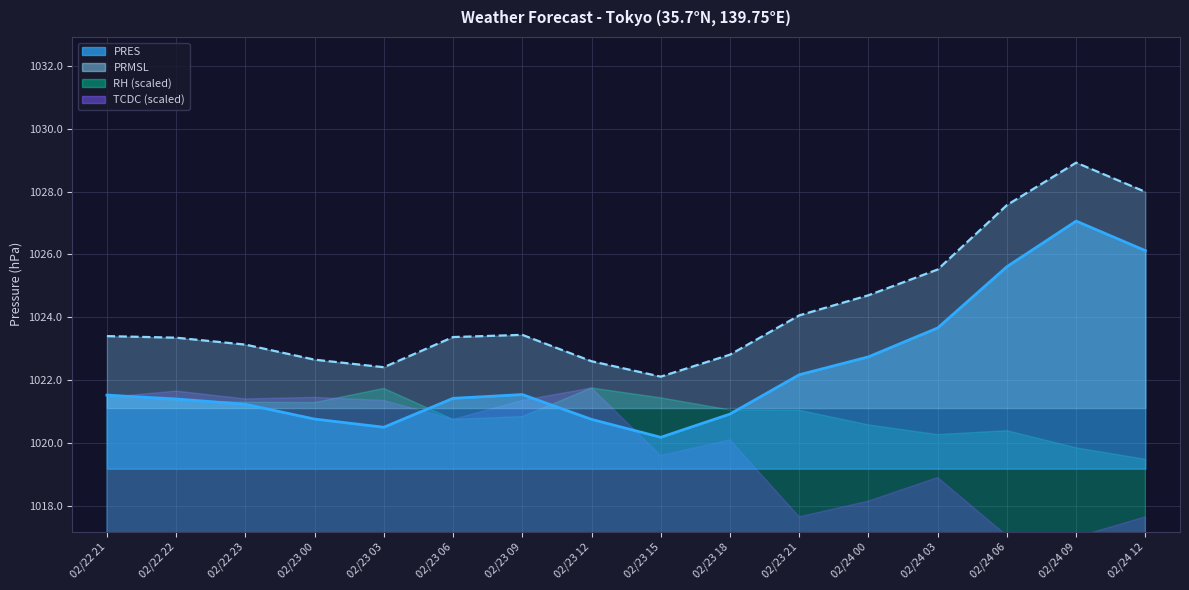

Which has a higher value, 02/23 06 or 02/22 22?

02/23 06